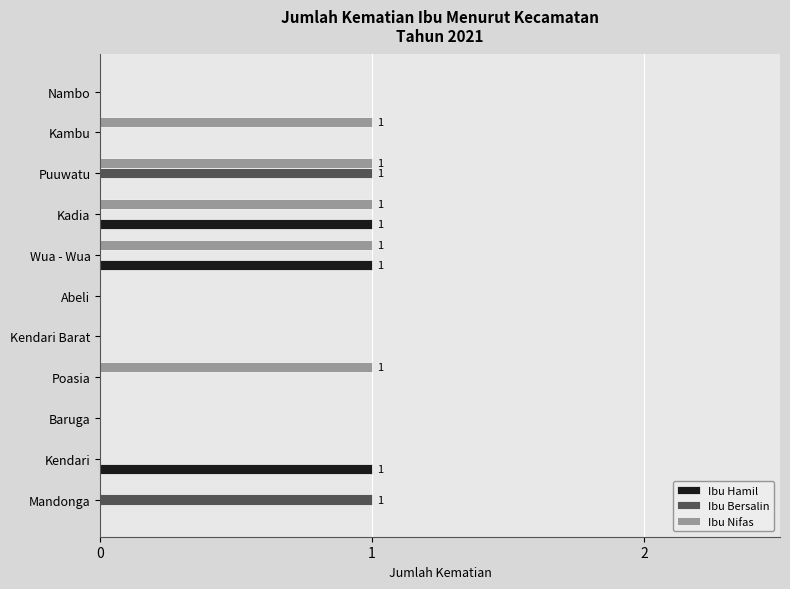

Is the value of Ibu Nifas at Kambu greater than the value of Ibu Bersalin at Kendari Barat?

Yes